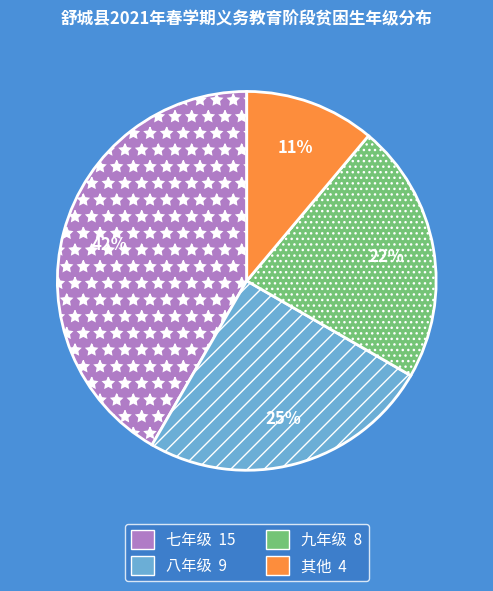

Does any single category account for the majority?

No